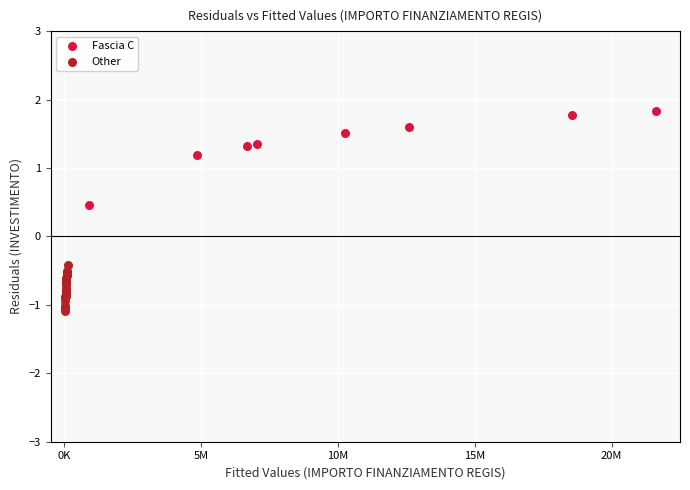

Which series contains the highest Y value?

Fascia C